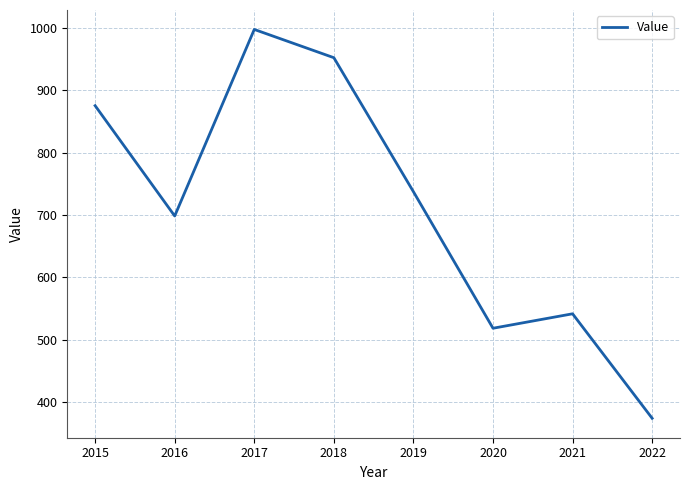

Rank the categories by value from lowest to highest.

2022, 2020, 2021, 2016, 2019, 2015, 2018, 2017